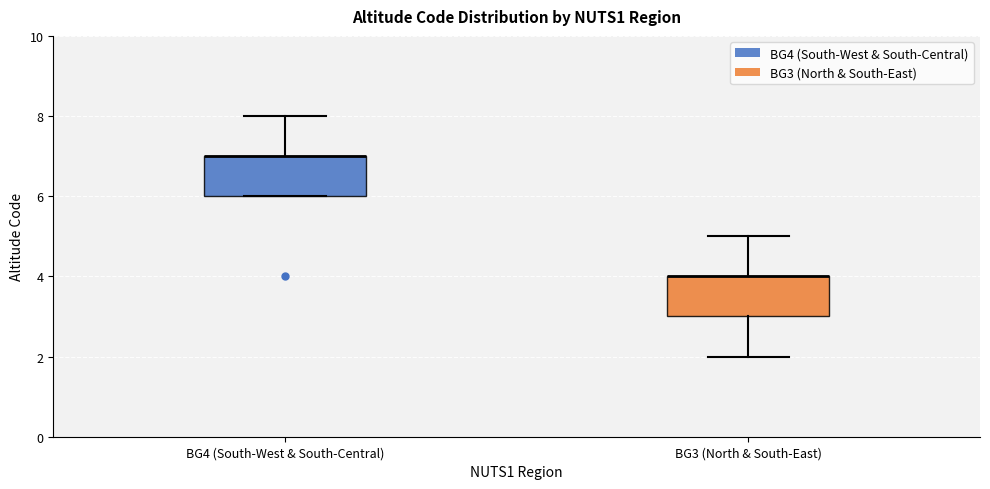

Reading left to right, read every box against the y-axis: the position of its median line, the range the box covers, and the ends of its whiskers. The values are not printed on the chart, so give them approximately, as read against the axis.

BG4 (South-West & South-Central): median 7 (drawn on the box's upper edge), box 6 to 7, whiskers 6 to 8
BG3 (North & South-East): median 4 (drawn on the box's upper edge), box 3 to 4, whiskers 2 to 5